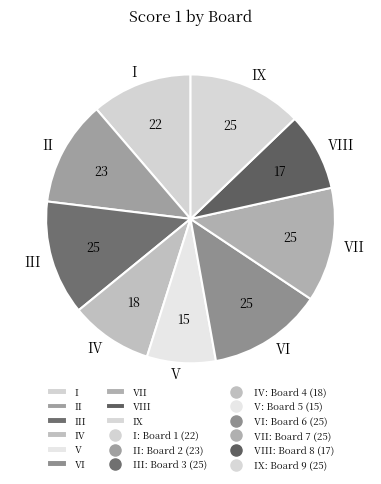

How many segments does this pie chart have?

9